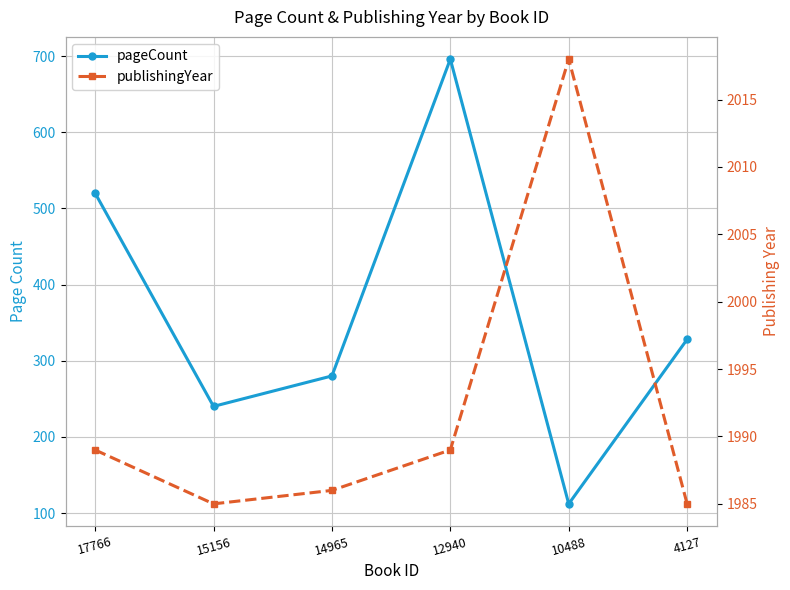

What are all the series names shown in the legend?

pageCount, publishingYear